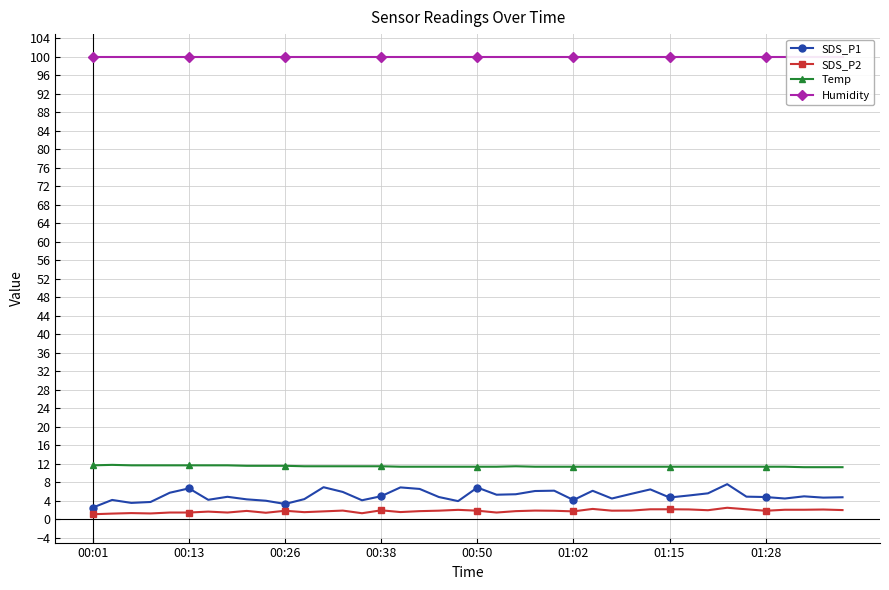

Count the Temp values in the range 11 to 12.

40